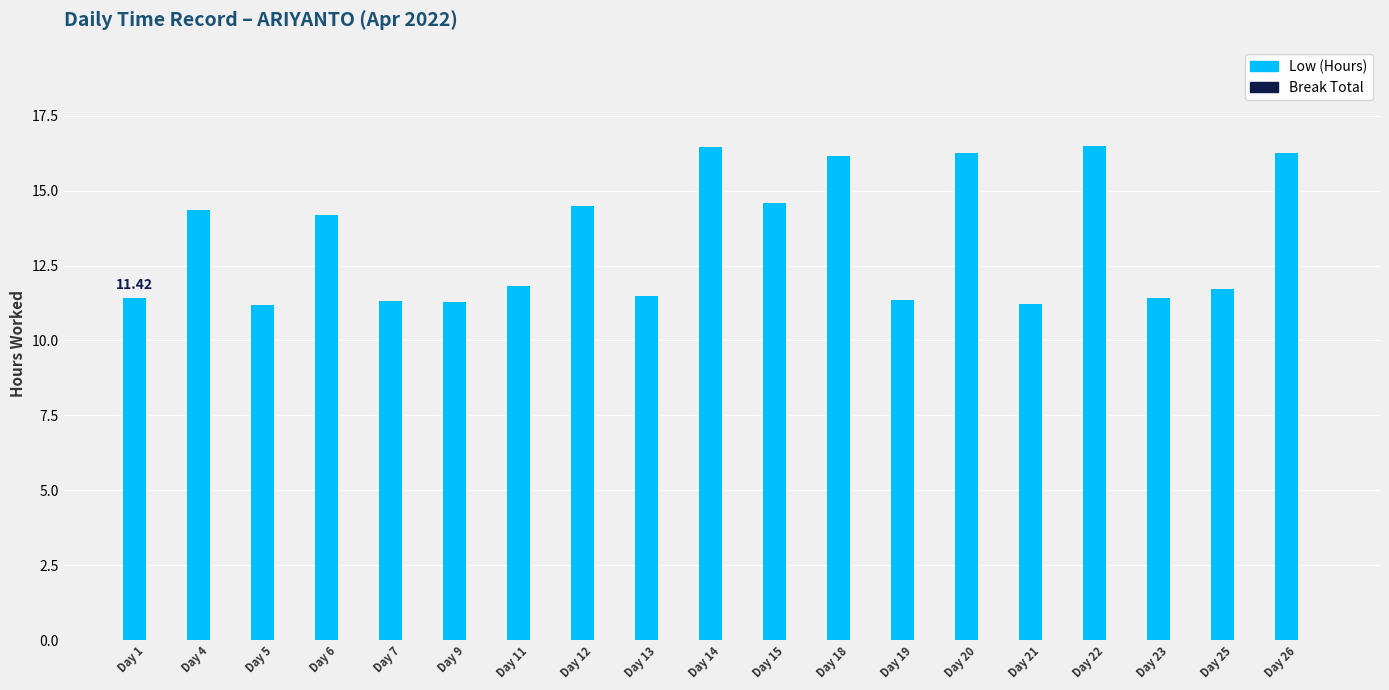

What is the sum of the values at Day 14 and Day 25?

28.2